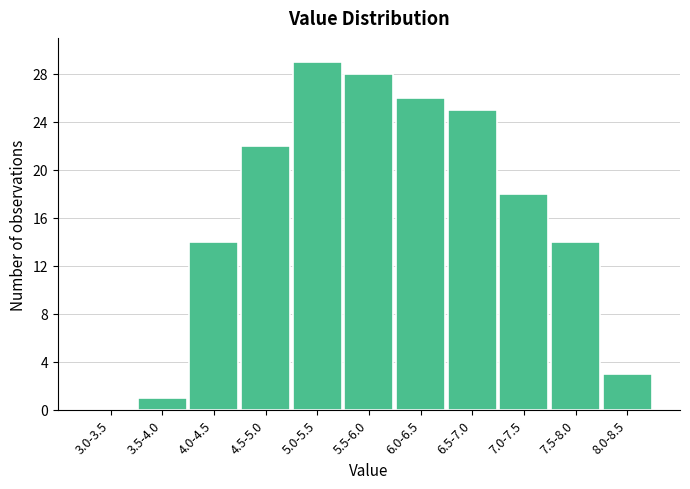

Reading right to left, extract all data points from this chart.

8.0-8.5=3	7.5-8.0=14	7.0-7.5=18	6.5-7.0=25	6.0-6.5=26	5.5-6.0=28	5.0-5.5=29	4.5-5.0=22	4.0-4.5=14	3.5-4.0=1	3.0-3.5=0